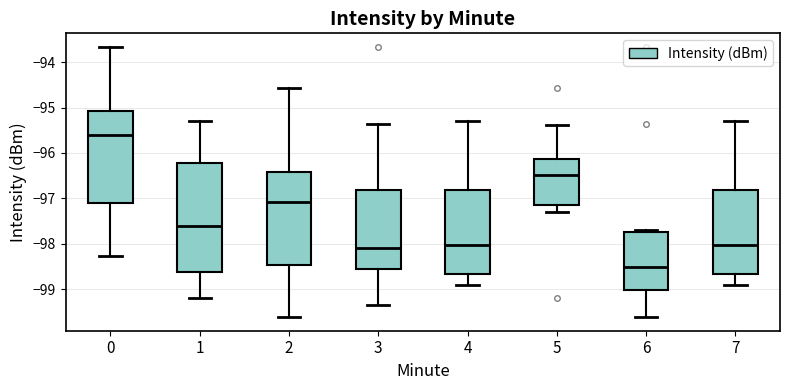

Reading left to right, read every box against the y-axis: the position of its median line, the range the box covers, and the ends of its whiskers. The values are not printed on the chart, so give them approximately, as read against the axis.

0: median -95.6, box -97.1 to -95.1, whiskers -98.3 to -93.7
1: median -97.6, box -98.6 to -96.2, whiskers -99.2 to -95.3
2: median -97.1, box -98.5 to -96.4, whiskers -99.6 to -94.6
3: median -98.1, box -98.5 to -96.8, whiskers -99.3 to -95.4
4: median -98.0, box -98.7 to -96.8, whiskers -98.9 to -95.3
5: median -96.5, box -97.1 to -96.1, whiskers -97.3 to -95.4
6: median -98.5, box -99.0 to -97.7, whiskers -99.6 to -97.7 (just above the box's upper edge)
7: median -98.0, box -98.7 to -96.8, whiskers -98.9 to -95.3